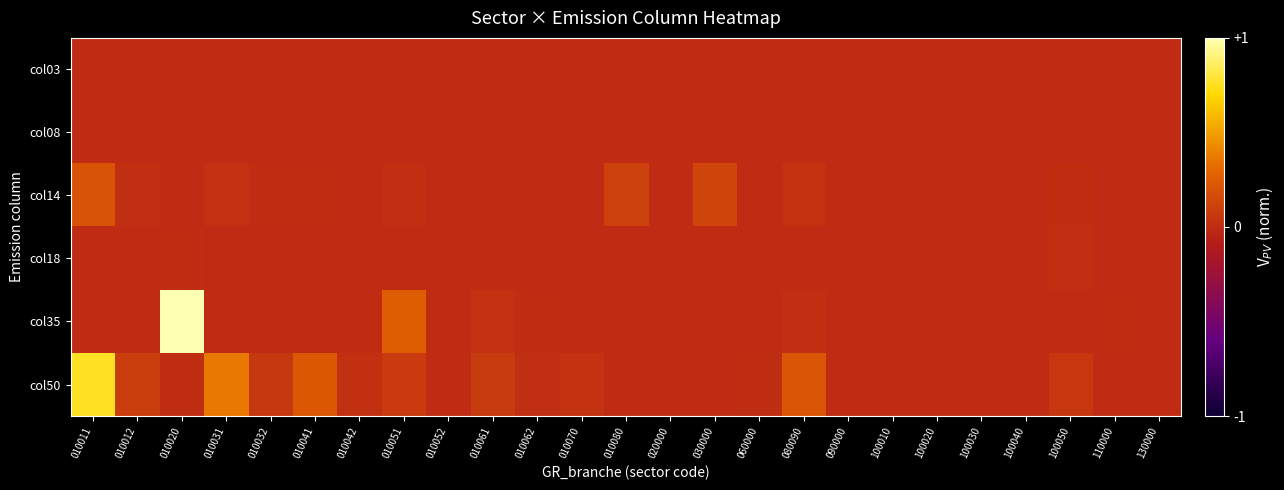

Which series has the largest total across all categories?

col50